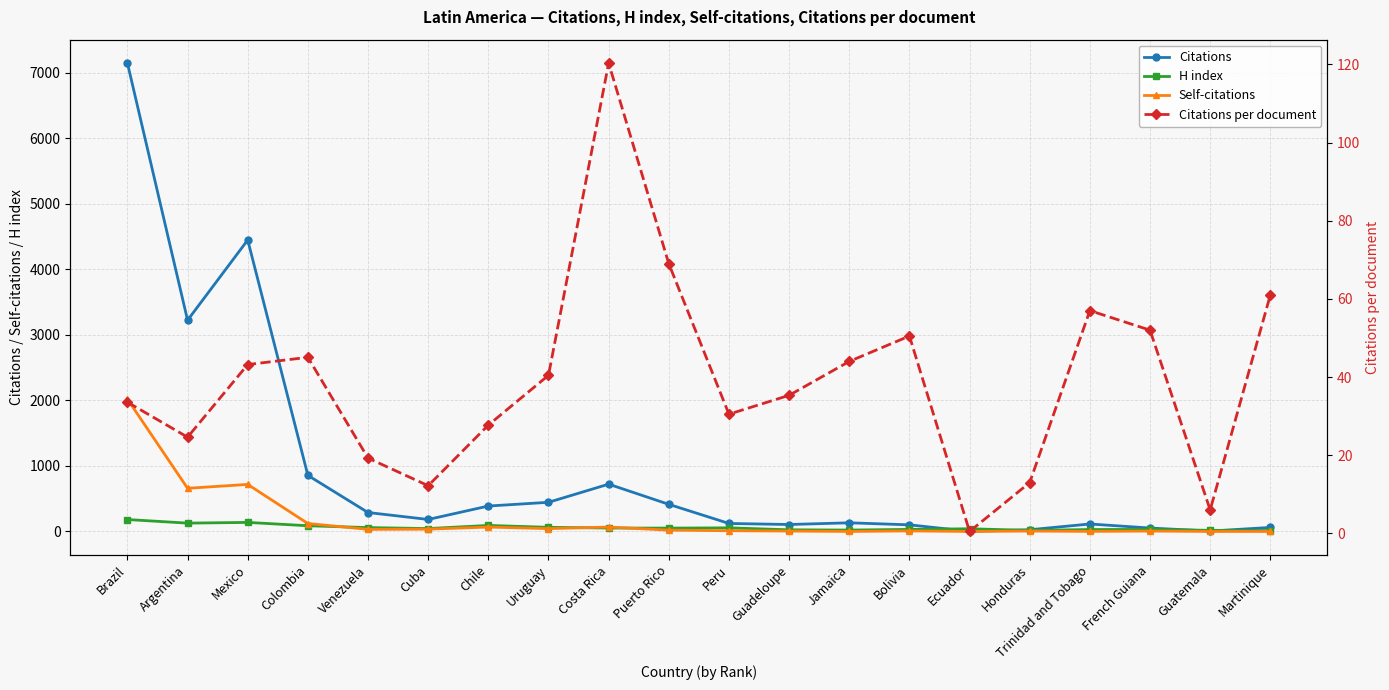

Which series has the widest spread of values?

Citations